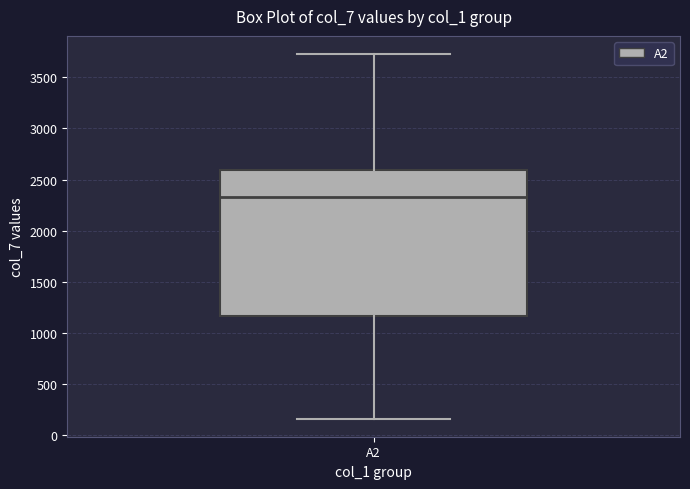

Where is the lower edge of the box for A2 on the y-axis? The values are not printed on the chart, so give them approximately, as read against the axis.

1150